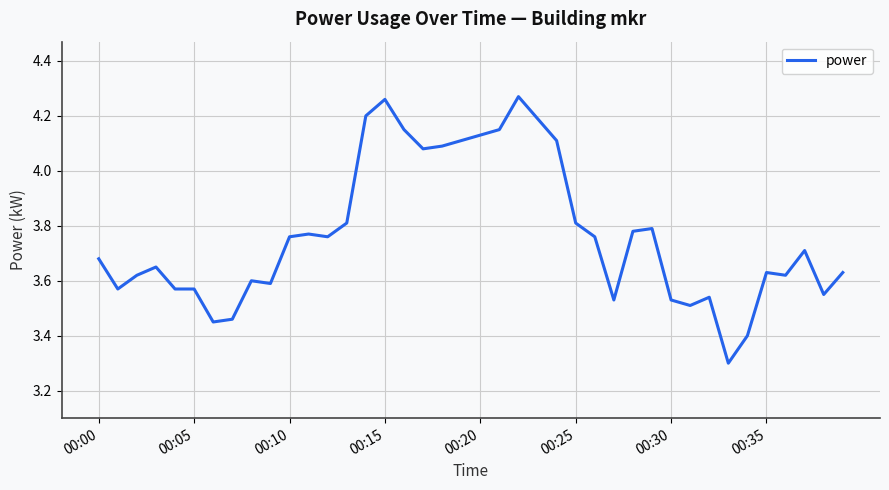

What is the smallest value displayed?

3.3